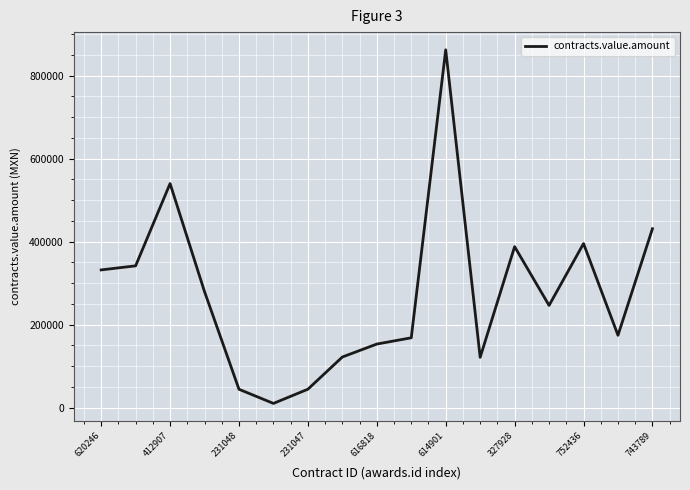

What is the greatest value displayed?

862316.0